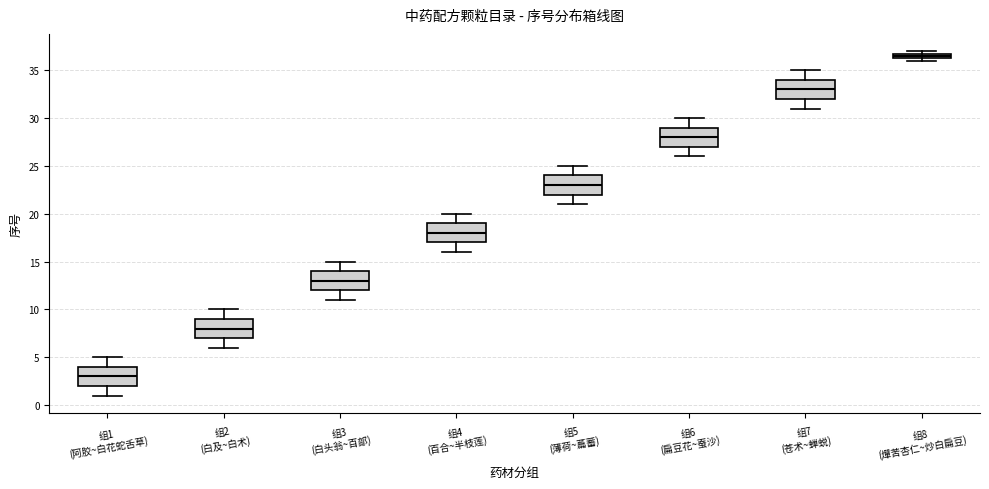

Where is the upper edge of the box for 组2 (白及~白术) on the y-axis? The values are not printed on the chart, so give them approximately, as read against the axis.

9.0